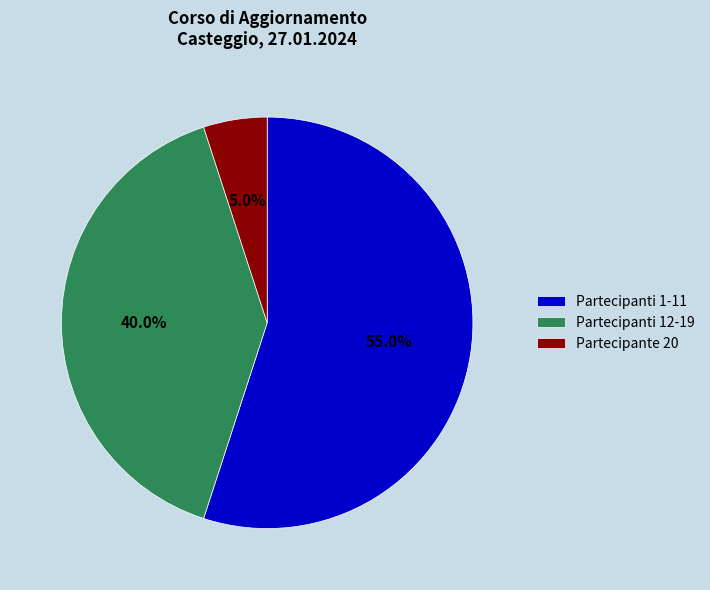

Does Partecipante 20 account for over 50% of the chart?

No